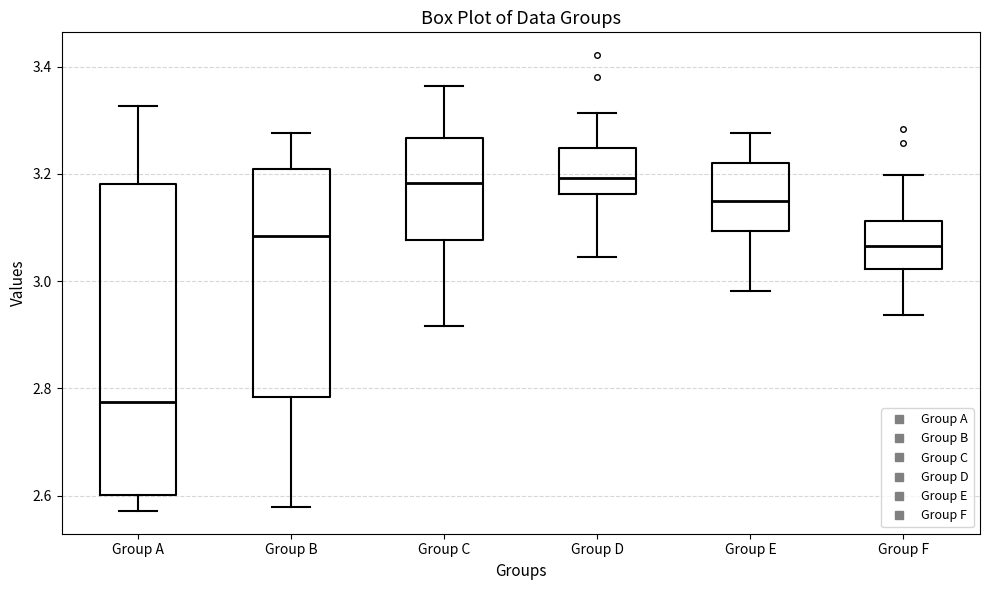

Reading left to right, read every box against the y-axis: the position of its median line, the range the box covers, and the ends of its whiskers. The values are not printed on the chart, so give them approximately, as read against the axis.

Group A: median 2.78, box 2.60 to 3.18, whiskers 2.58 to 3.32
Group B: median 3.08, box 2.78 to 3.20, whiskers 2.58 to 3.28
Group C: median 3.18, box 3.08 to 3.26, whiskers 2.92 to 3.36
Group D: median 3.20, box 3.16 to 3.24, whiskers 3.04 to 3.32
Group E: median 3.16, box 3.10 to 3.22, whiskers 2.98 to 3.28
Group F: median 3.06, box 3.02 to 3.12, whiskers 2.94 to 3.20